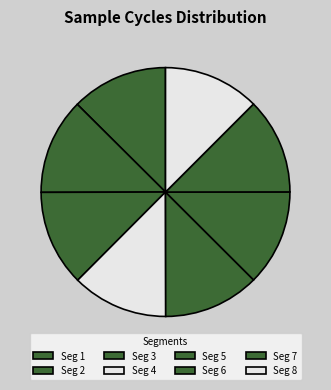

How many slices are in this pie chart?

8